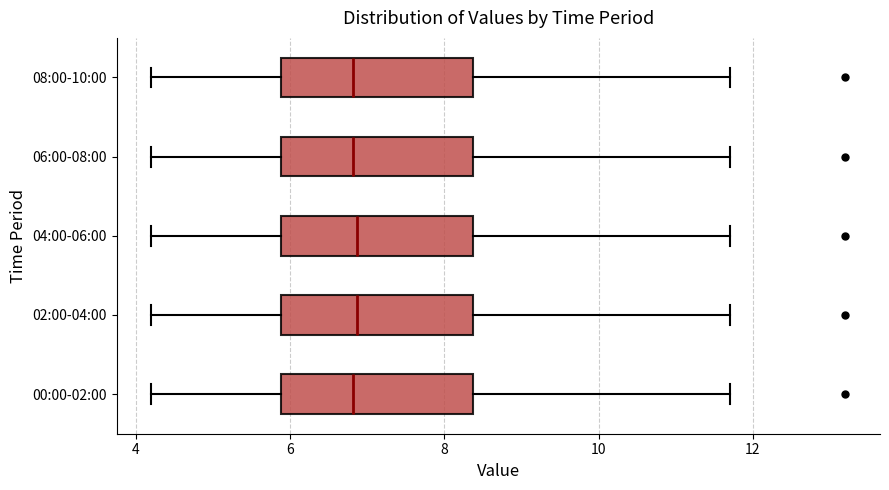

Reading bottom to top, read every box against the x-axis: the position of its median line, the range the box covers, and the ends of its whiskers. The values are not printed on the chart, so give them approximately, as read against the axis.

00:00-02:00: median 6.8, box 5.8 to 8.4, whiskers 4.2 to 11.8
02:00-04:00: median 6.8, box 5.8 to 8.4, whiskers 4.2 to 11.8
04:00-06:00: median 6.8, box 5.8 to 8.4, whiskers 4.2 to 11.8
06:00-08:00: median 6.8, box 5.8 to 8.4, whiskers 4.2 to 11.8
08:00-10:00: median 6.8, box 5.8 to 8.4, whiskers 4.2 to 11.8